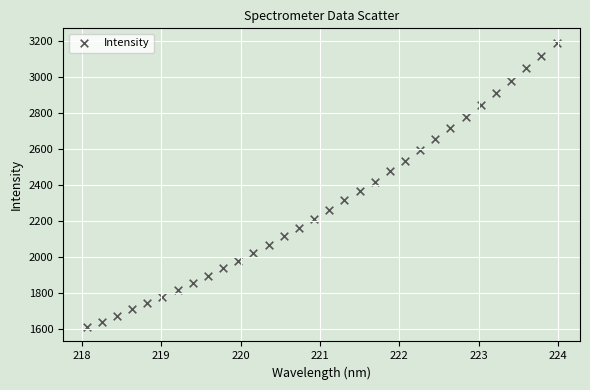

What is the range of Y values (max minus min)?

1579.8